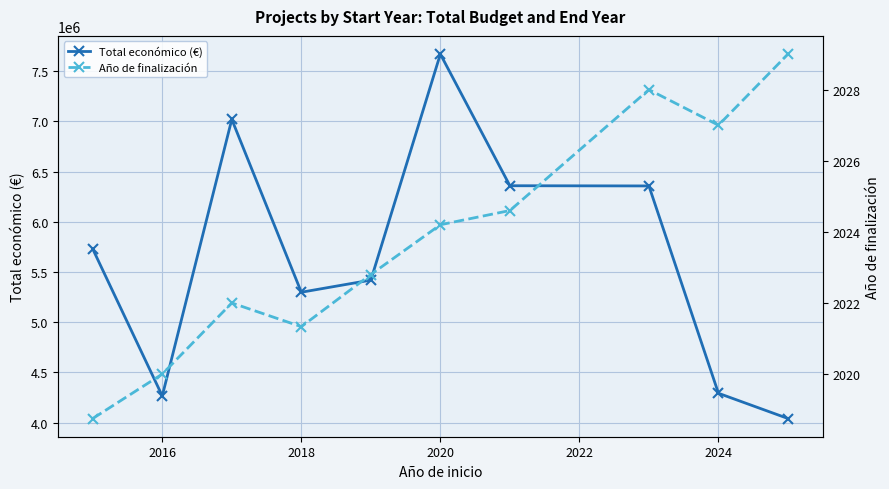

Does the chart display data point markers on the line(s)?

Yes